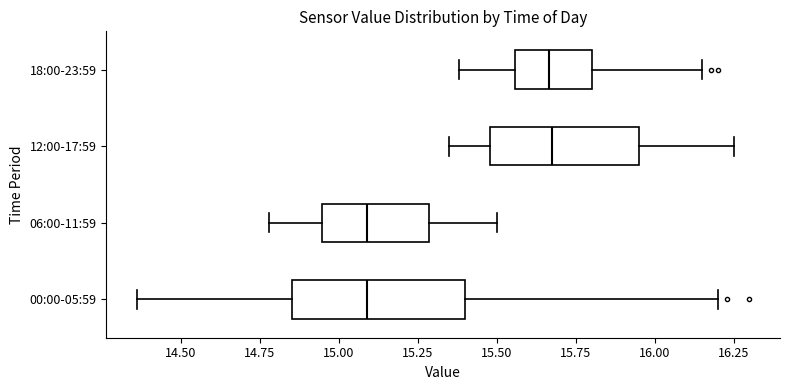

Reading bottom to top, read every box against the x-axis: the position of its median line, the range the box covers, and the ends of its whiskers. The values are not printed on the chart, so give them approximately, as read against the axis.

00:00-05:59: median 15.10, box 14.85 to 15.40, whiskers 14.35 to 16.20
06:00-11:59: median 15.10, box 14.95 to 15.30, whiskers 14.80 to 15.50
12:00-17:59: median 15.70, box 15.50 to 15.95, whiskers 15.35 to 16.25
18:00-23:59: median 15.65, box 15.55 to 15.80, whiskers 15.40 to 16.15